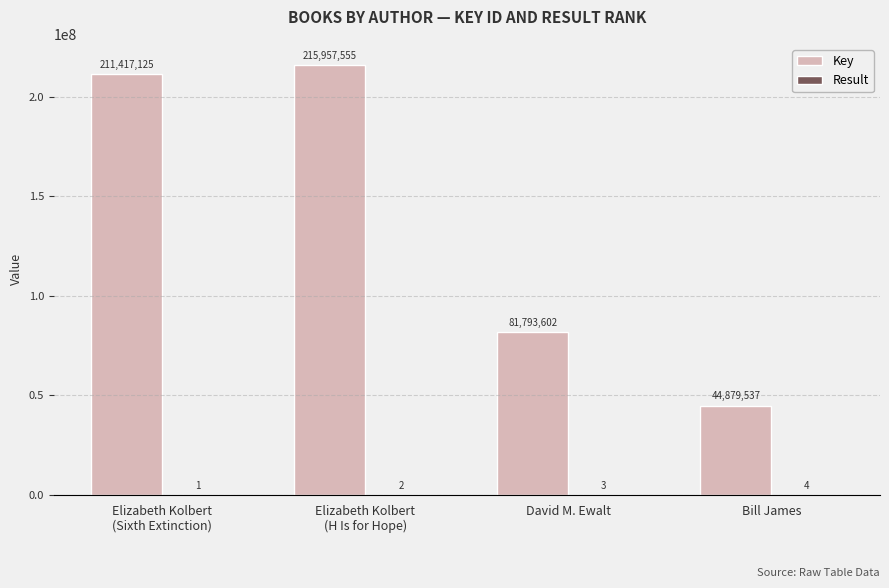

Which series changed the most between David M. Ewalt and Bill James?

Key